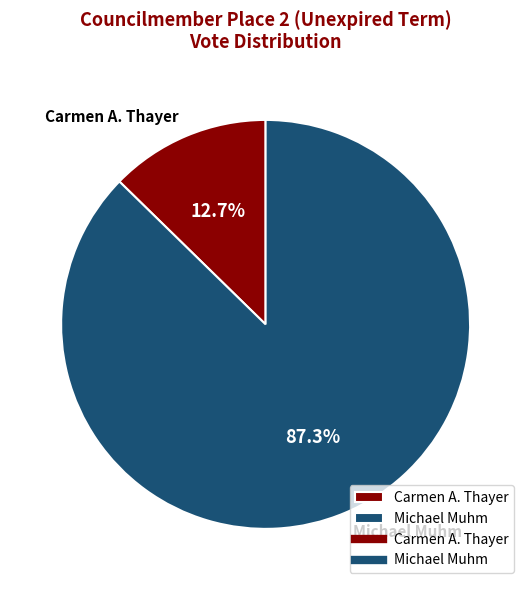

True or false: Michael Muhm accounts for 77% of the total.

False